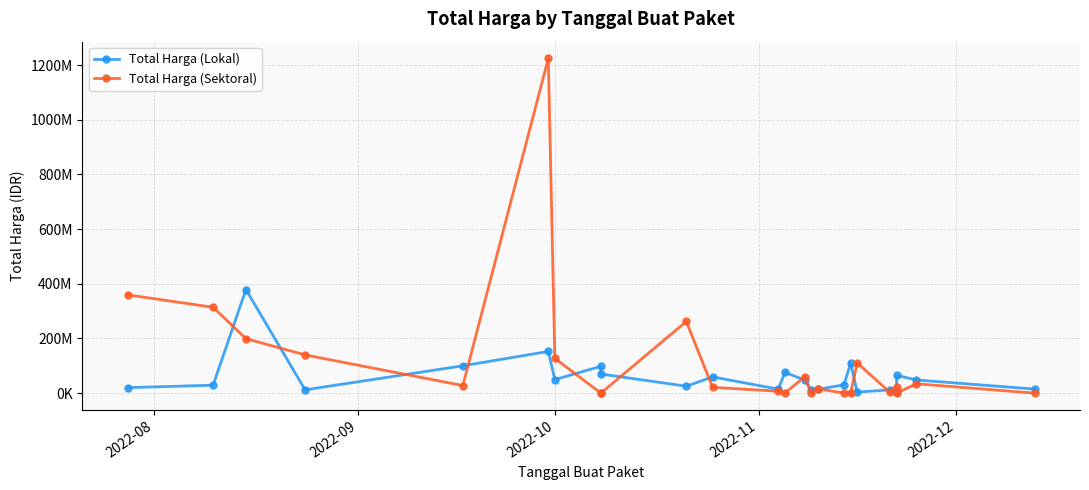

Which series has the largest total across all categories?

Total Harga (Sektoral)